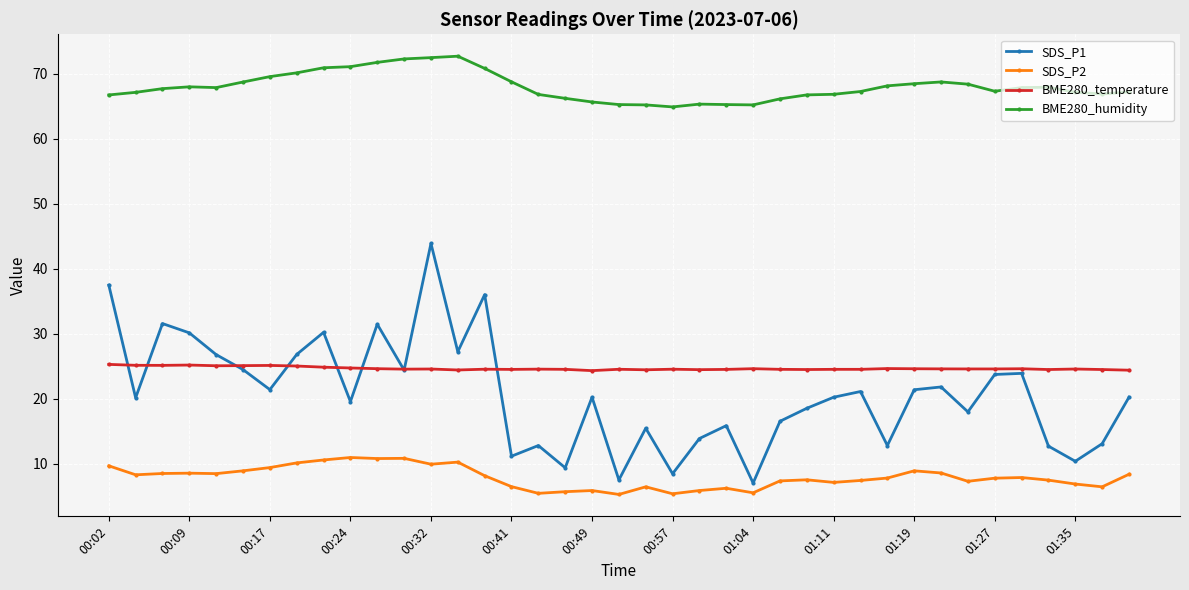

Which series has the widest spread of values?

SDS_P1